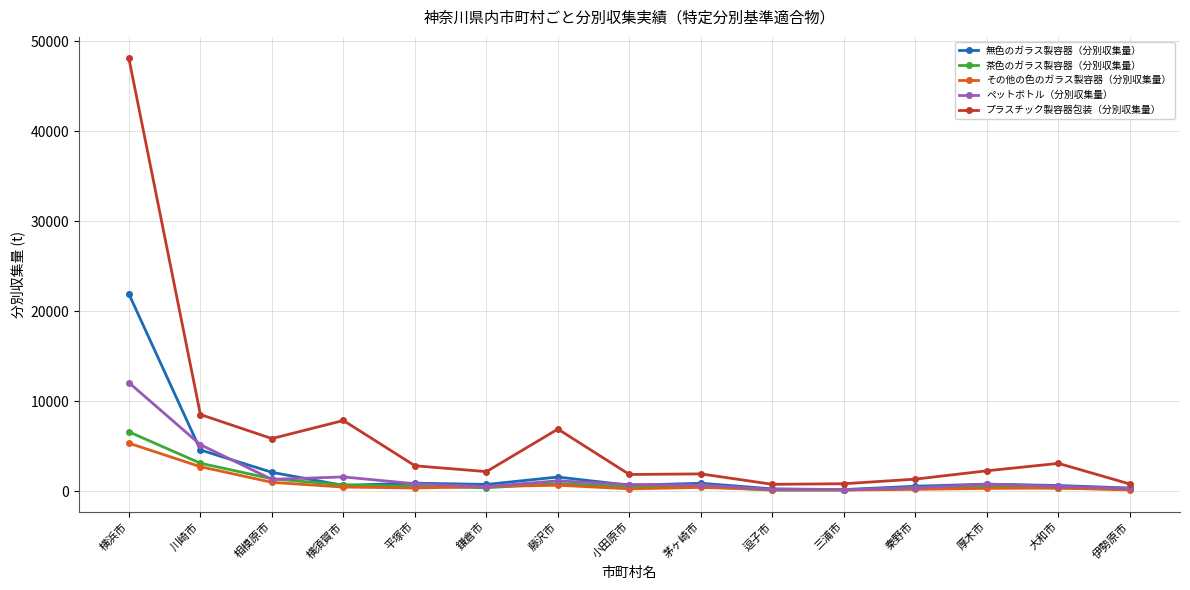

True or false: その他の色のガラス製容器（分別収集量） has a value of 5337.1 at 横浜市.

True